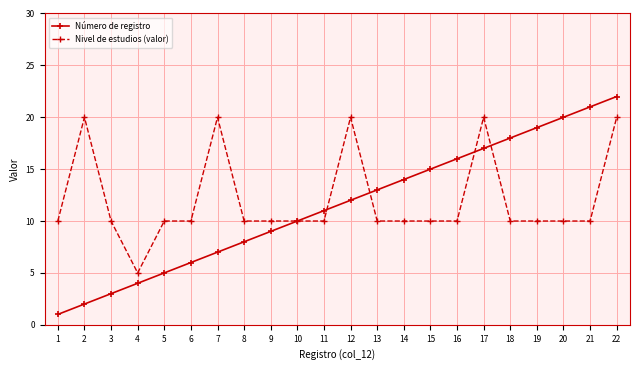

Is the value of Número de registro at 4 greater than the value of Nivel de estudios (valor) at 15?

No